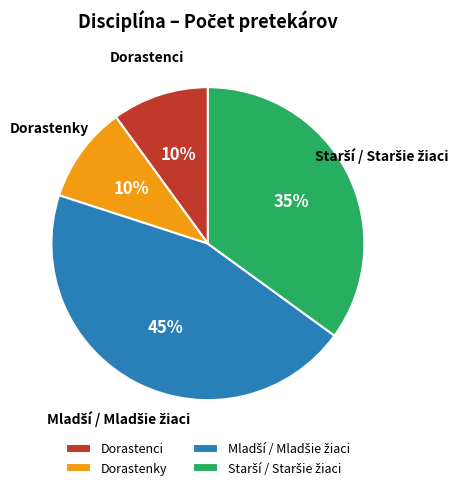

To the nearest percent, what portion does Dorastenci represent?

10%